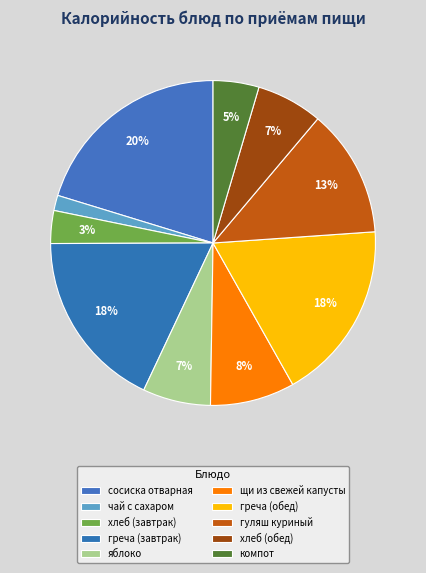

What percentage is the чай с сахаром slice, to the nearest percent?

2%